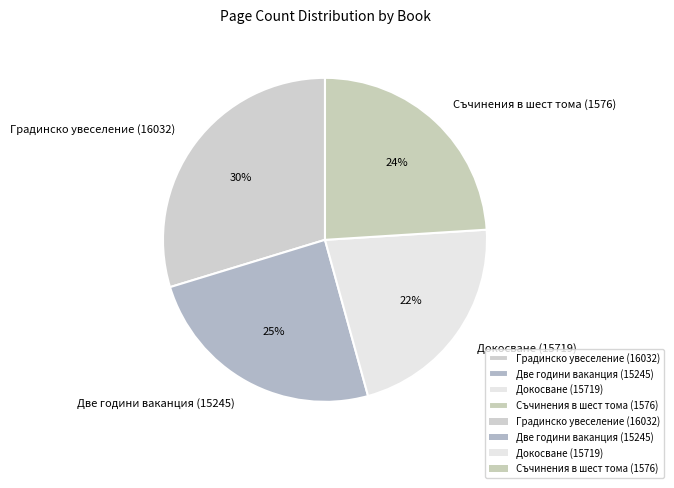

Is Докосване (15719) the majority of the pie?

No